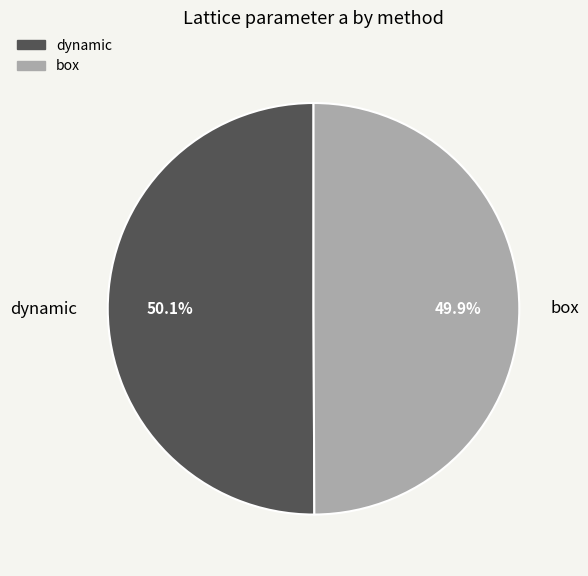

How many segments does this pie chart have?

2